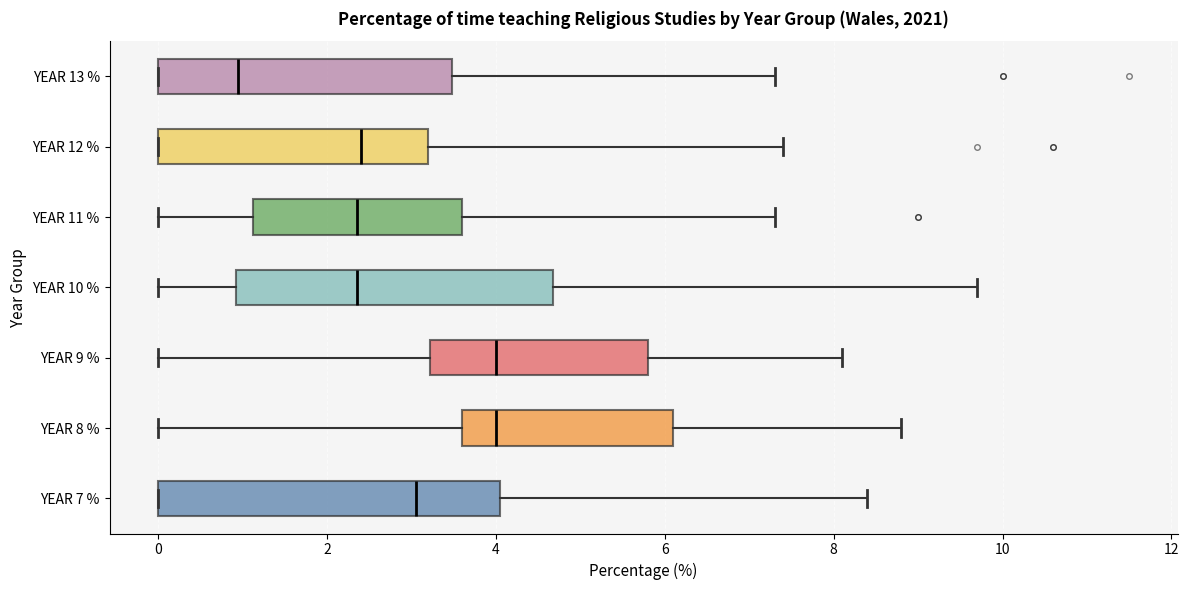

Reading bottom to top, transcribe this box plot: for each box, give where its median line is, the range the box spans, and where its two whiskers end, as read against the x-axis. The values are not printed on the chart, so give them approximately, as read against the axis.

YEAR 7 %: median 3.0, box 0.0 to 4.0, whiskers 0.0 to 8.4
YEAR 8 %: median 4.0, box 3.6 to 6.2, whiskers 0.0 to 8.8
YEAR 9 %: median 4.0, box 3.2 to 5.8, whiskers 0.0 to 8.2
YEAR 10 %: median 2.4, box 1.0 to 4.6, whiskers 0.0 to 9.8
YEAR 11 %: median 2.4, box 1.2 to 3.6, whiskers 0.0 to 7.4
YEAR 12 %: median 2.4, box 0.0 to 3.2, whiskers 0.0 to 7.4
YEAR 13 %: median 1.0, box 0.0 to 3.4, whiskers 0.0 to 7.4